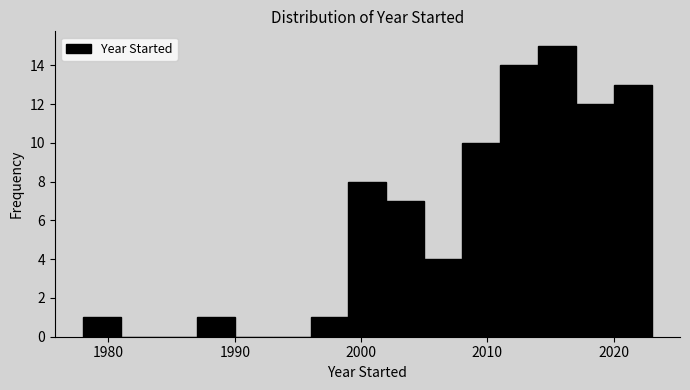

Read against the x-axis, roughly where is the centre of the tallest bar?

2016